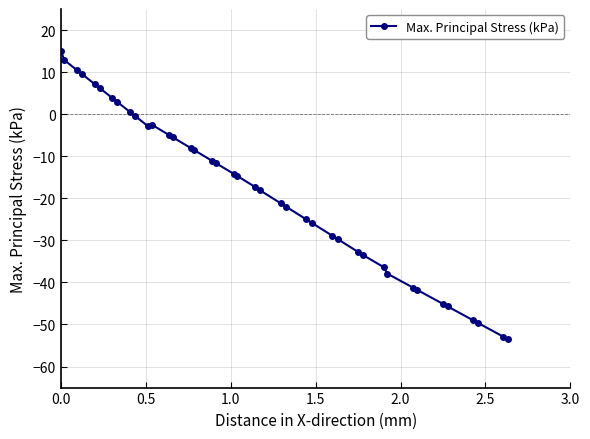

Does the chart display data point markers on the line(s)?

Yes